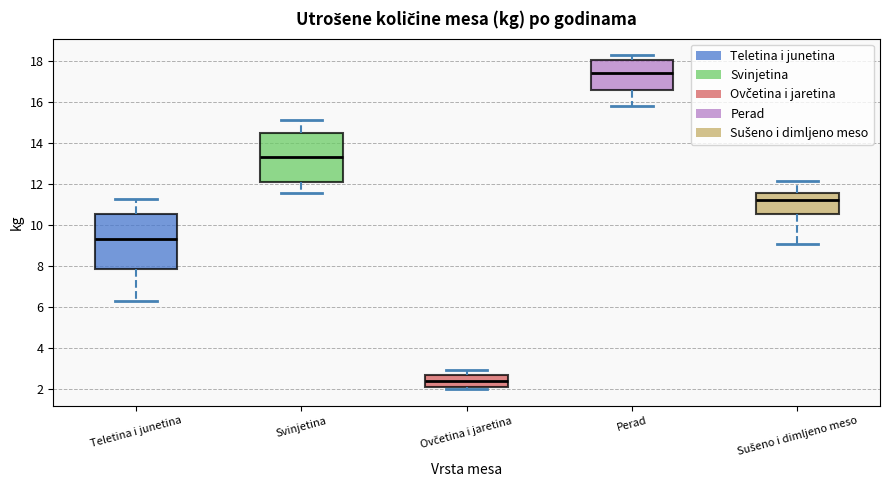

Comparing the boxes themselves (not the whiskers), which one is the tallest?

Teletina i junetina